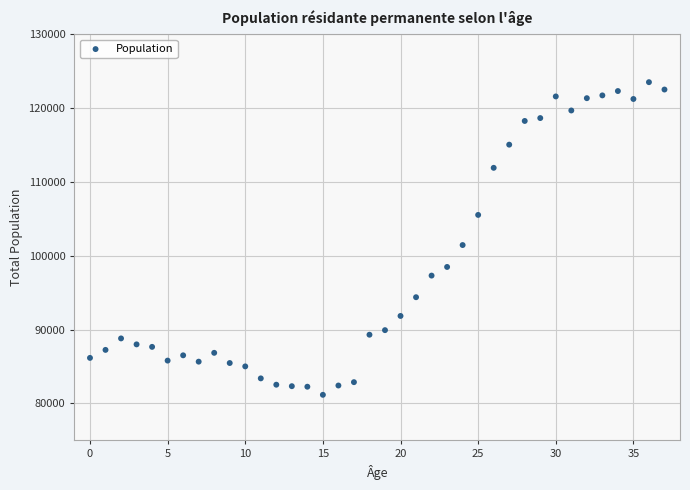

What Y value in the scatter plot is closest to 102326?

101439